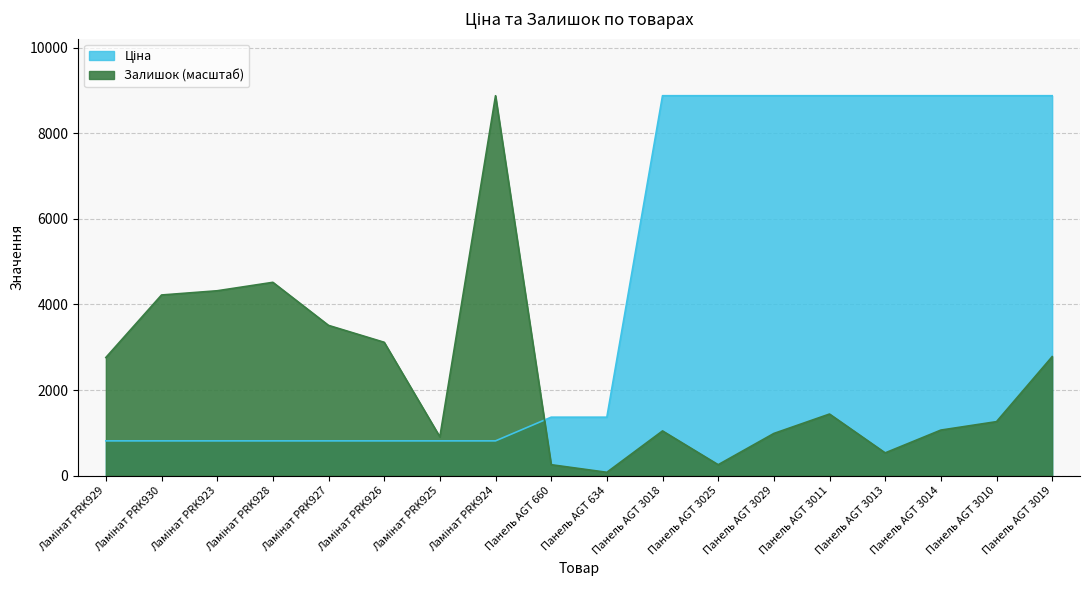

Which series has the widest spread of values?

Залишок